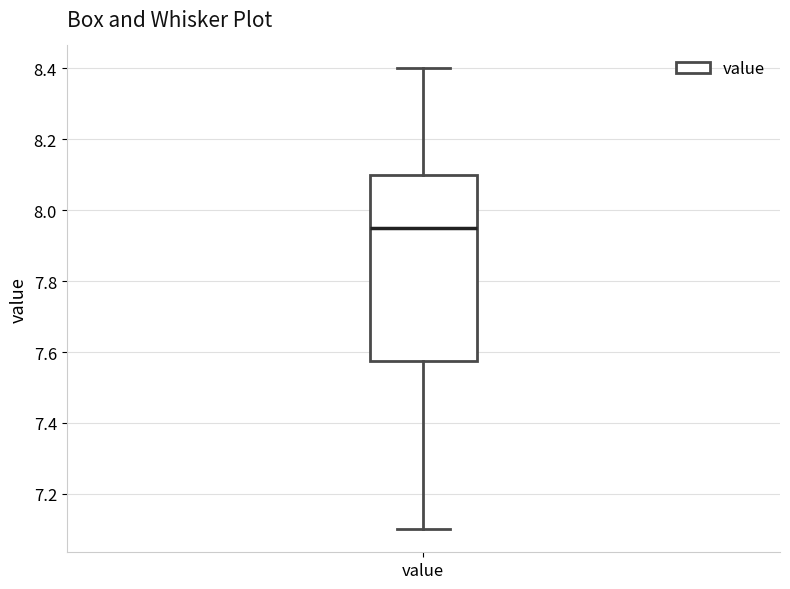

Read this box plot against the y-axis: the position of the median line, the range covered by the box, and the ends of both whiskers. The values are not printed on the chart, so give them approximately, as read against the axis.

median 7.96, box 7.58 to 8.10, whiskers 7.10 to 8.40